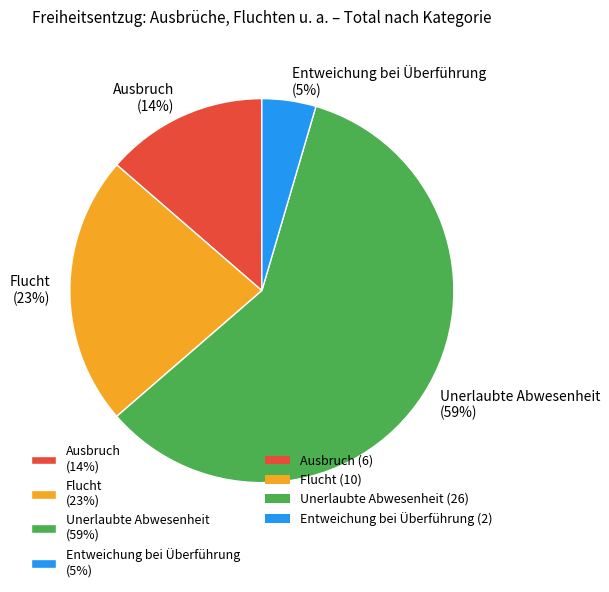

Is the sum of Flucht (23%) and Unerlaubte Abwesenheit (59%) greater than half?

Yes